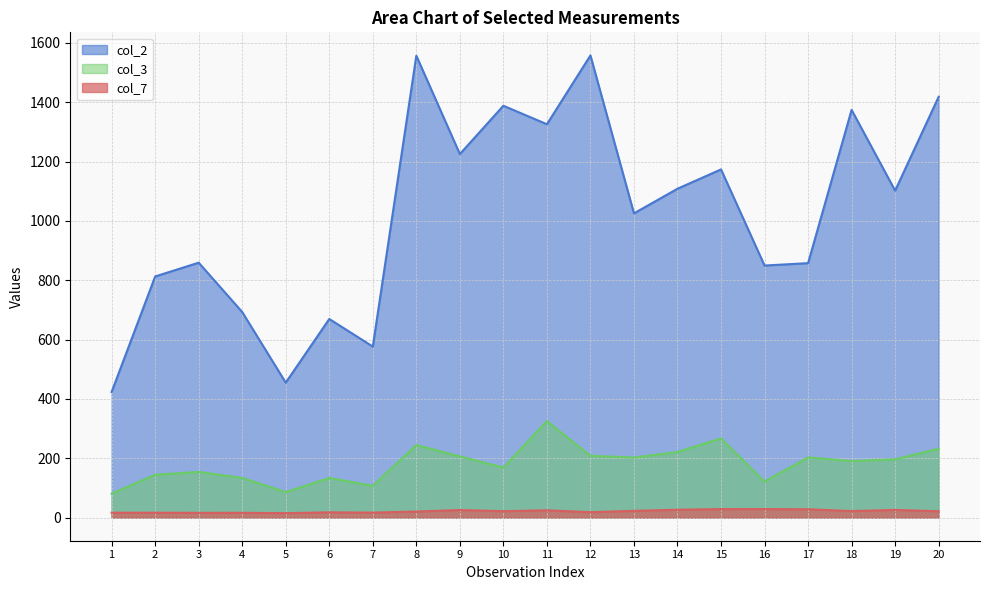

Which has a higher value, 10 or 2?

10